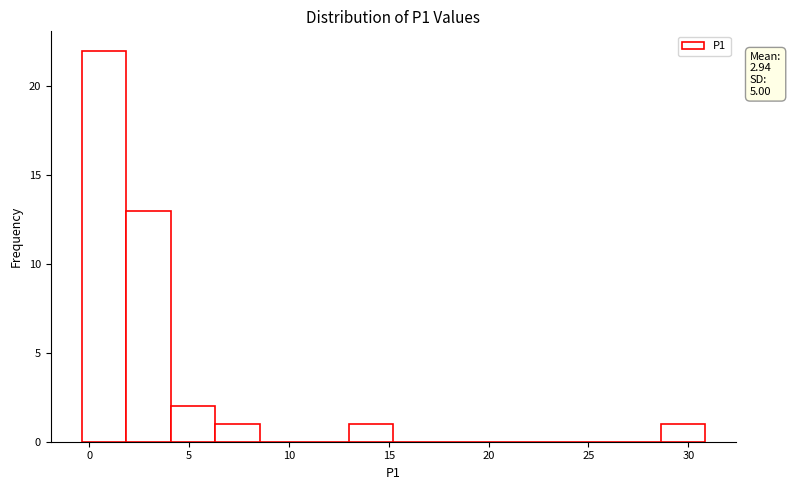

Over which range of the x-axis is the bar tallest?

-0.5 to 2.0